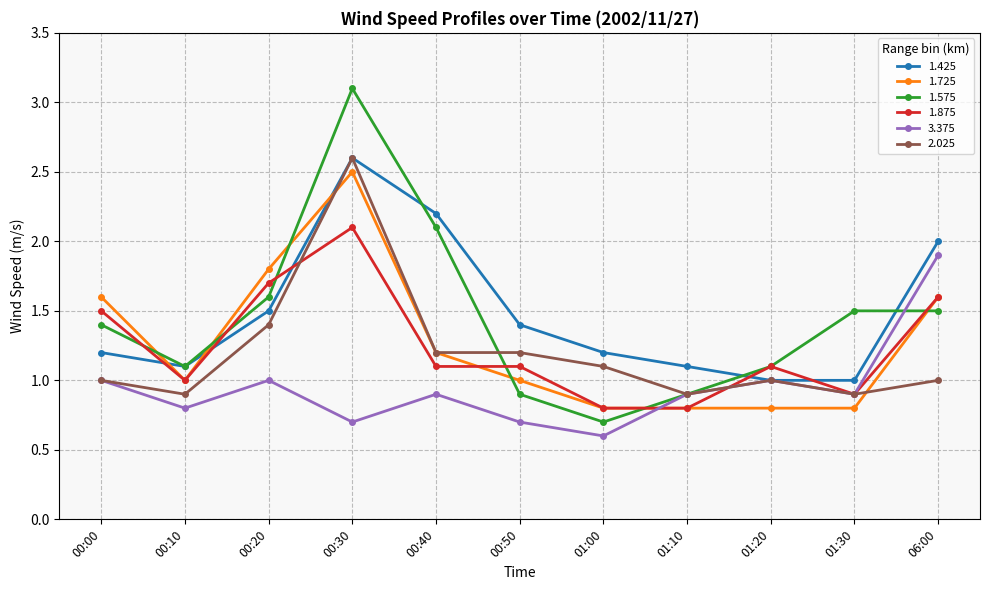

True or false: 2.025 has more than 0 points higher than both neighbors.

True